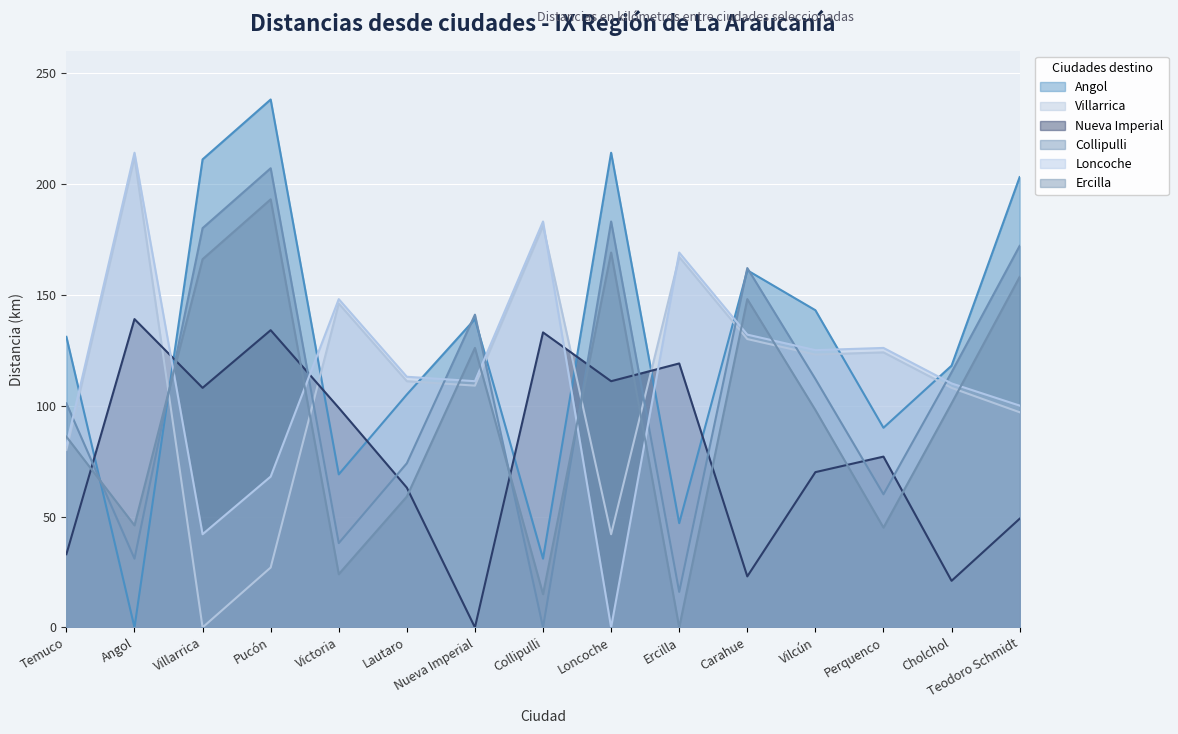

Where is the first local maximum for Loncoche?

Angol